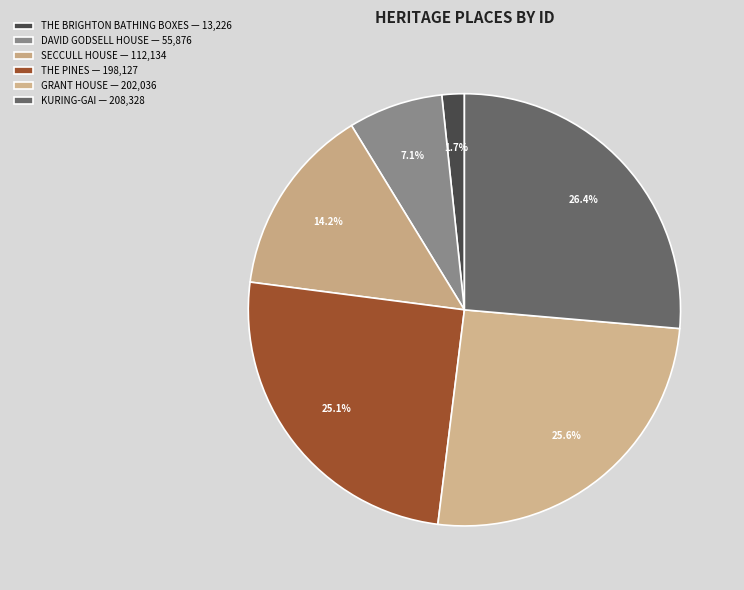

Which slice is the largest?

KURING-GAI